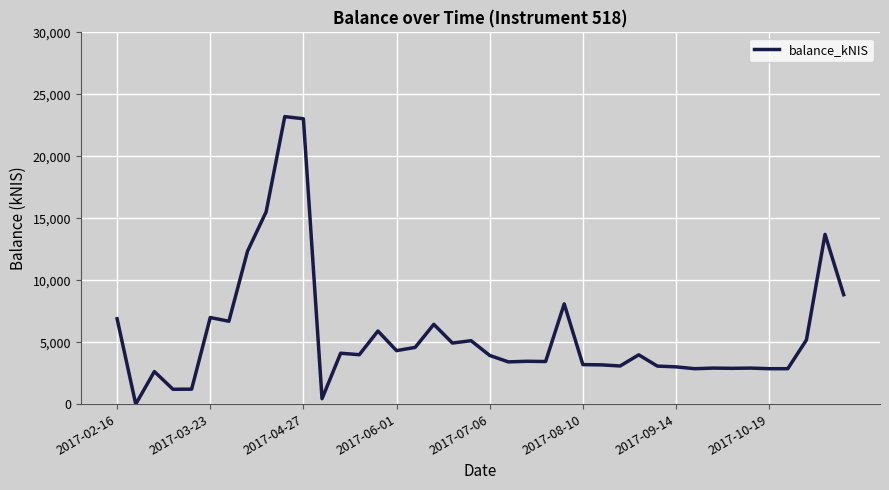

What is the difference between the maximum and minimum values?

23200